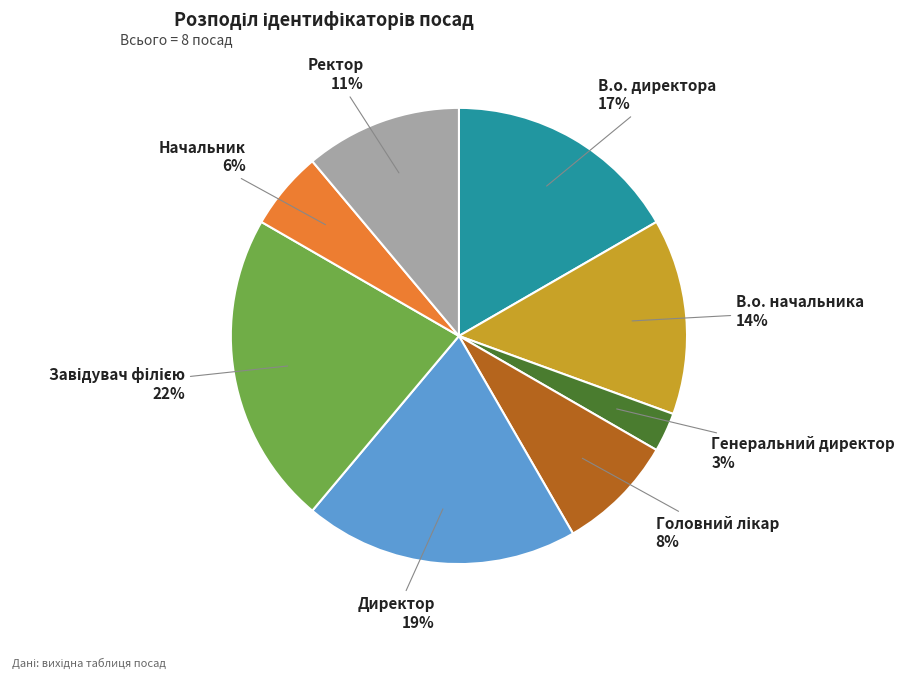

Does any single category account for the majority?

No